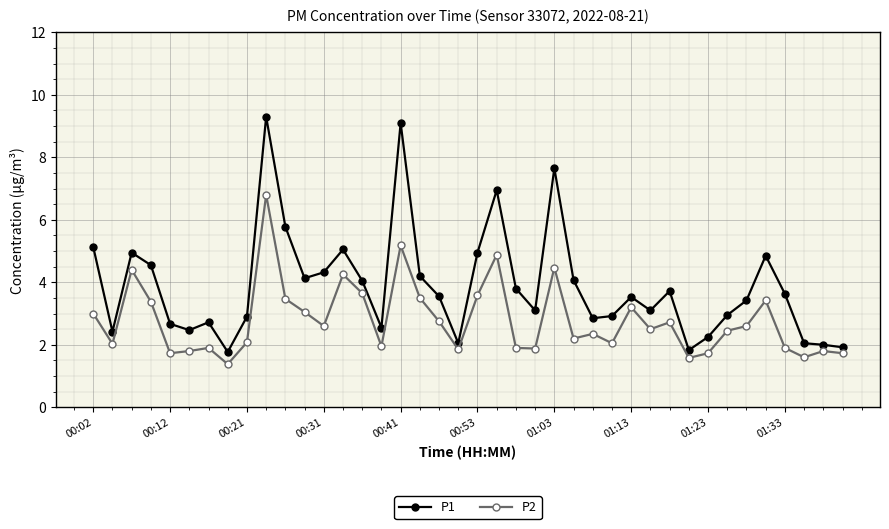

Which series has the widest spread of values?

P1